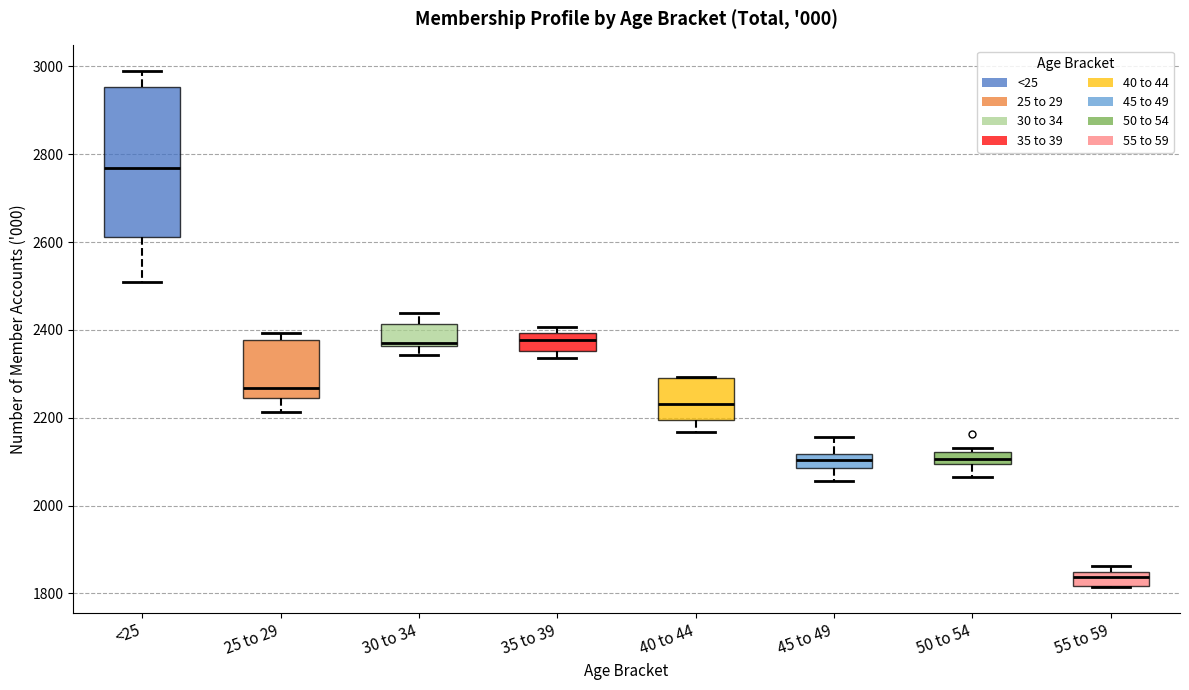

Where is the lower edge of the box for 30 to 34 on the y-axis? The values are not printed on the chart, so give them approximately, as read against the axis.

2360